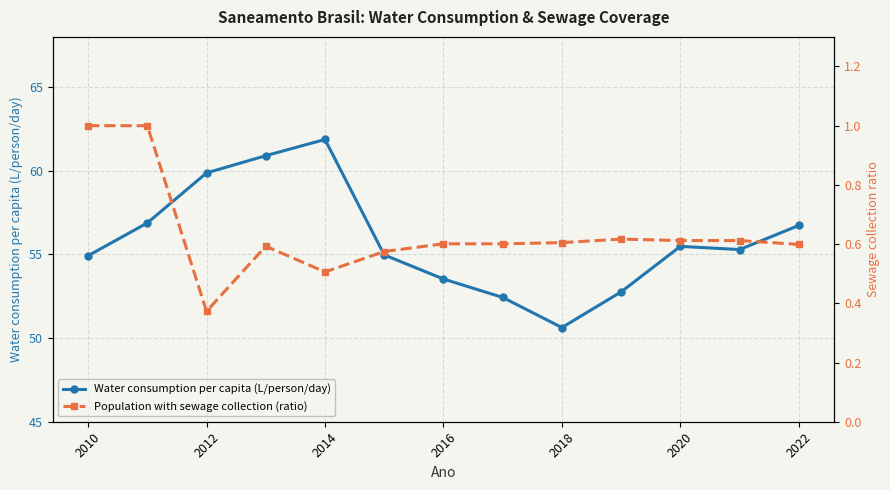

True or false: Population with sewage collection (ratio) and Water consumption per capita (L/person/day) cross at least once.

False